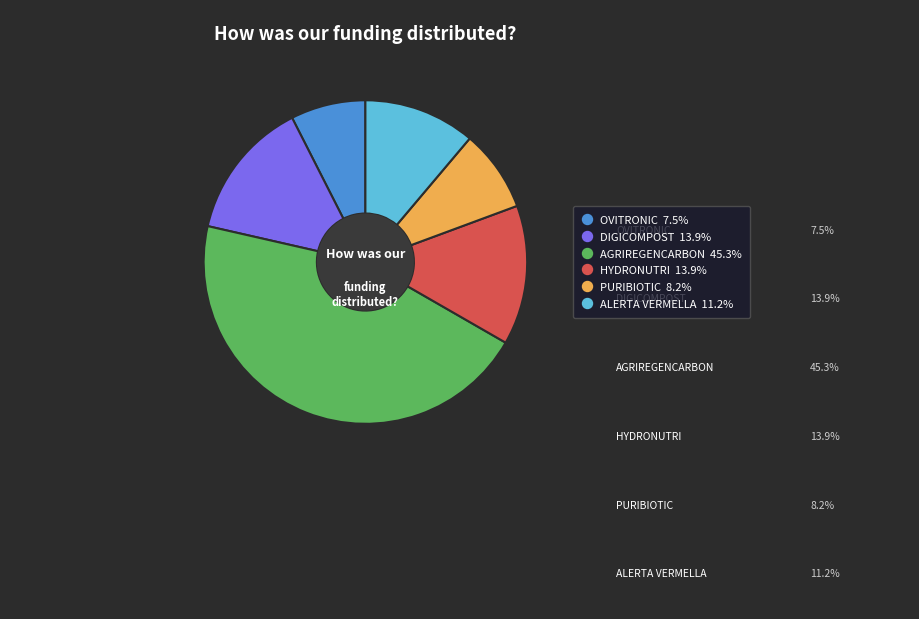

Does AGRIREGENCARBON account for over 50% of the chart?

No